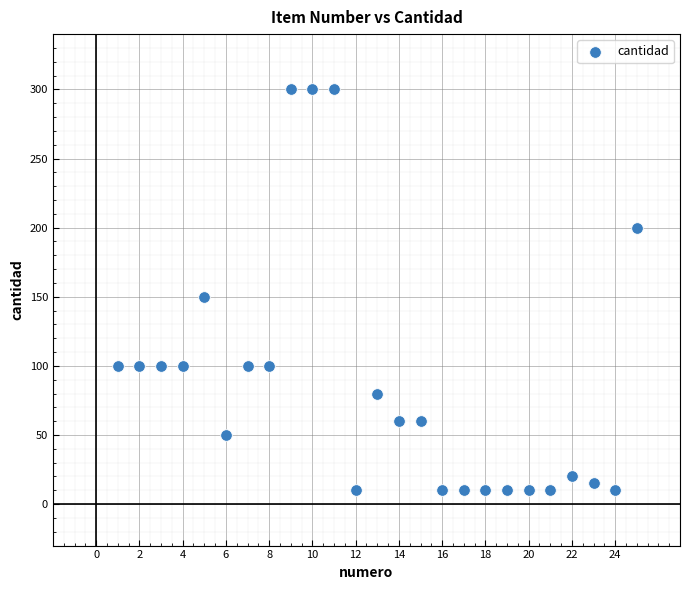

What Y value in the scatter plot is closest to 155?

150